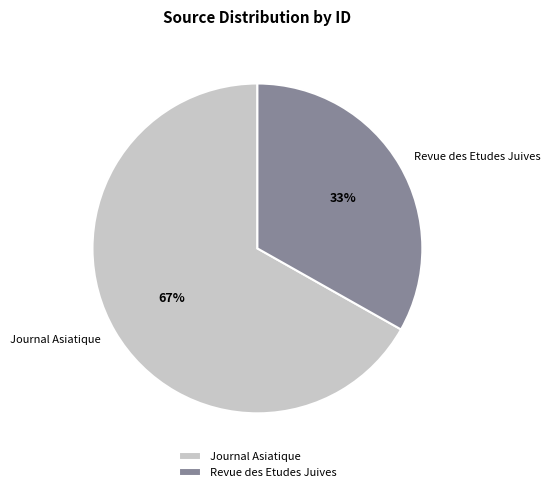

To the nearest percent, what portion does Journal Asiatique represent?

67%